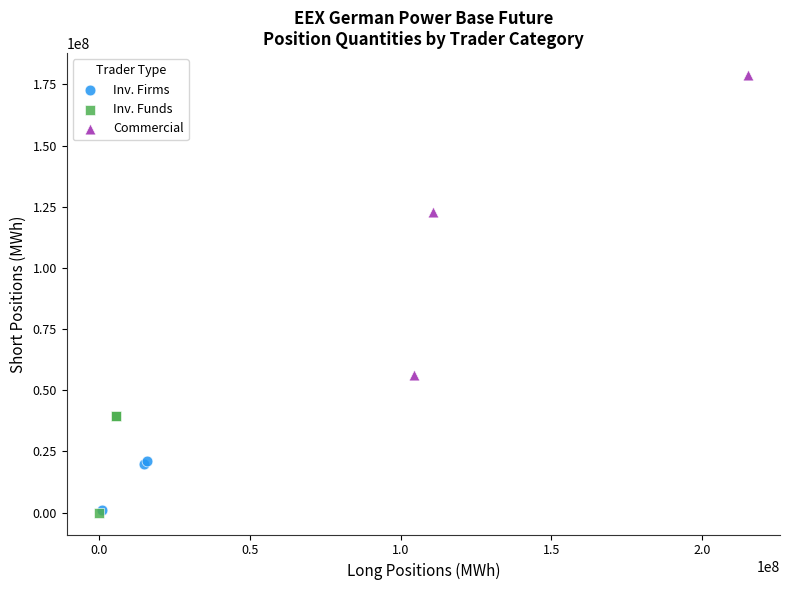

Which series has the largest Y range (max minus min)?

Commercial